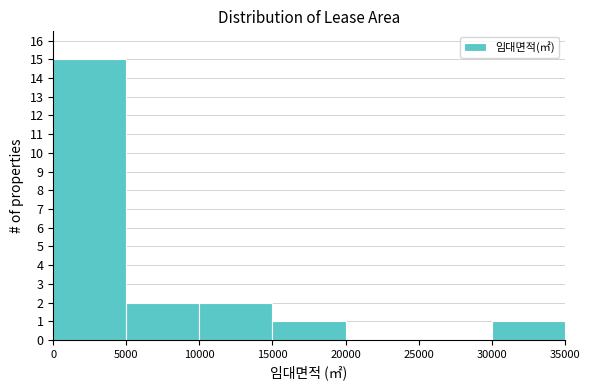

Over which range of the x-axis is the bar tallest?

0 to 5000